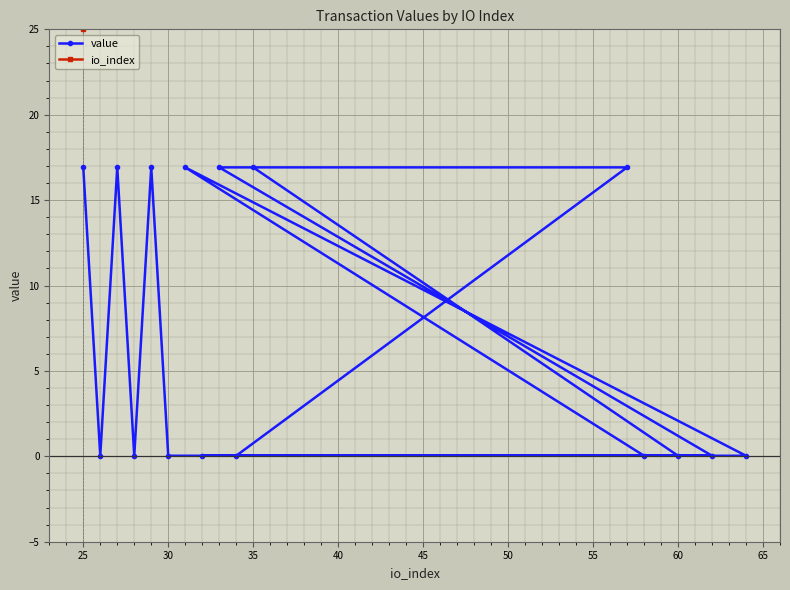

True or false: value and io_index intersect in this chart.

False